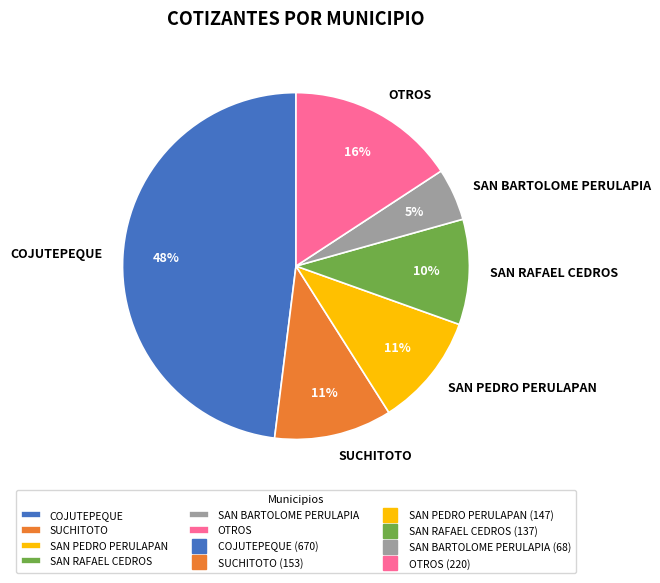

What is the ratio of the value at SUCHITOTO to the value at OTROS?

0.7